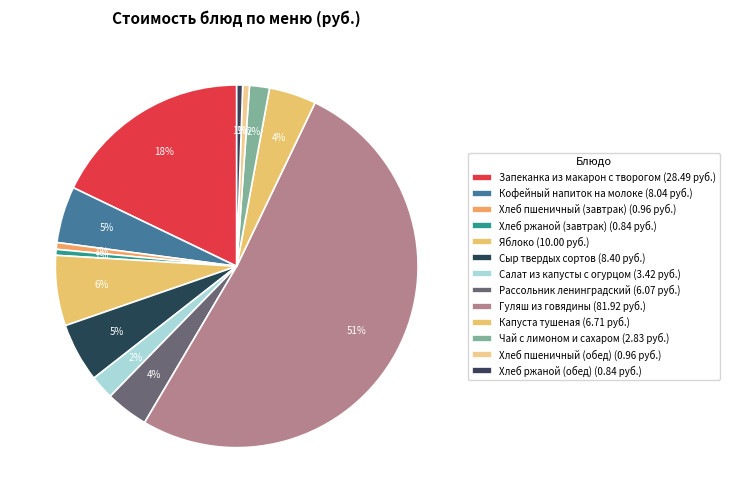

Which category accounts for the majority?

Гуляш из говядины